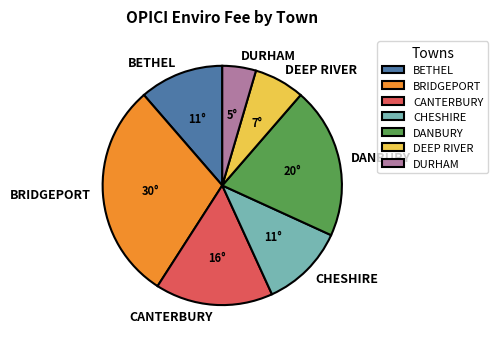

Which slice is the largest?

BRIDGEPORT